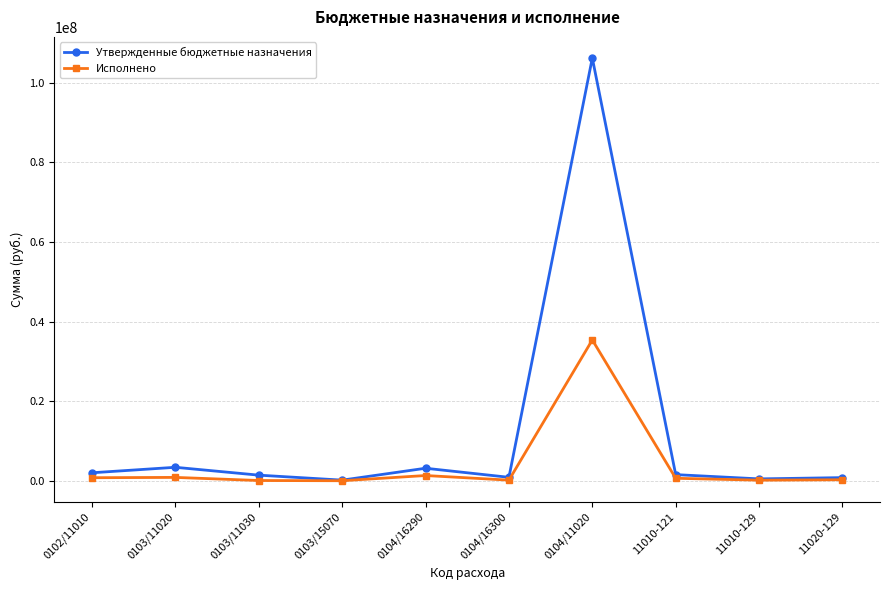

What is the label of the 4th point from the left?

0103/15070